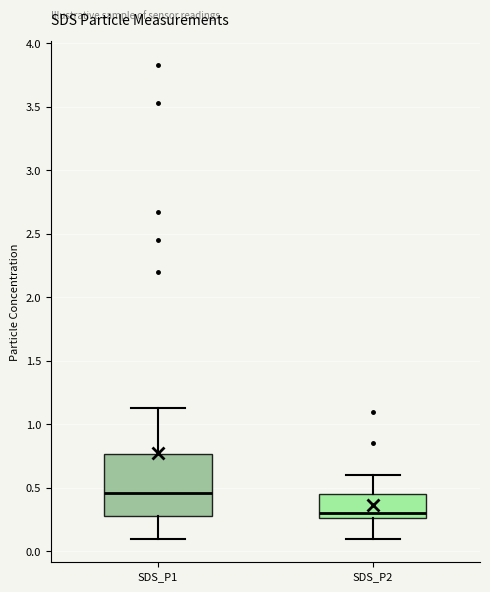

Reading left to right, transcribe this box plot: for each box, give where its median line is, the range the box spans, and where its two whiskers end, as read against the y-axis. The values are not printed on the chart, so give them approximately, as read against the axis.

SDS_P1: median 0.45, box 0.30 to 0.75, whiskers 0.10 to 1.15
SDS_P2: median 0.30, box 0.25 to 0.45, whiskers 0.10 to 0.60